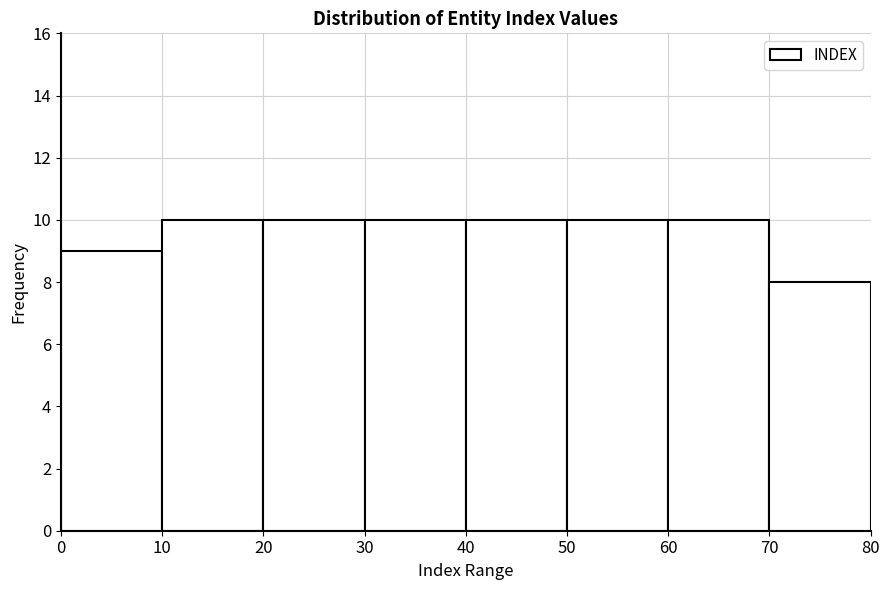

Reading left to right, transcribe this chart: for each bar, give the range it covers on the x-axis and its height. The values are not printed on the chart, so give them approximately, as read against the axis.

0 to 10: 9
10 to 20: 10
20 to 30: 10
30 to 40: 10
40 to 50: 10
50 to 60: 10
60 to 70: 10
70 to 80: 8